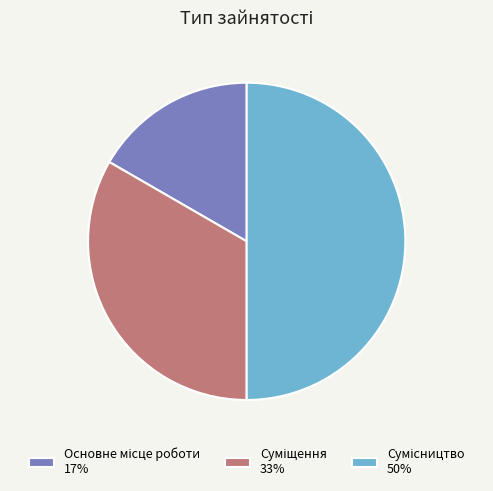

How many segments does this pie chart have?

3